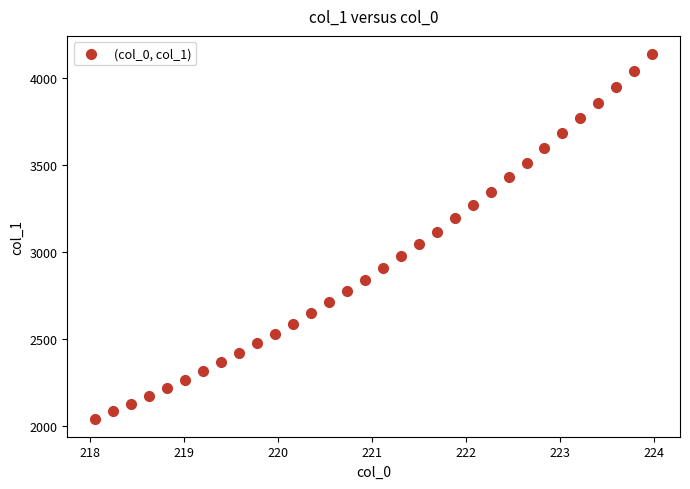

What is the range of Y values (max minus min)?

2093.0